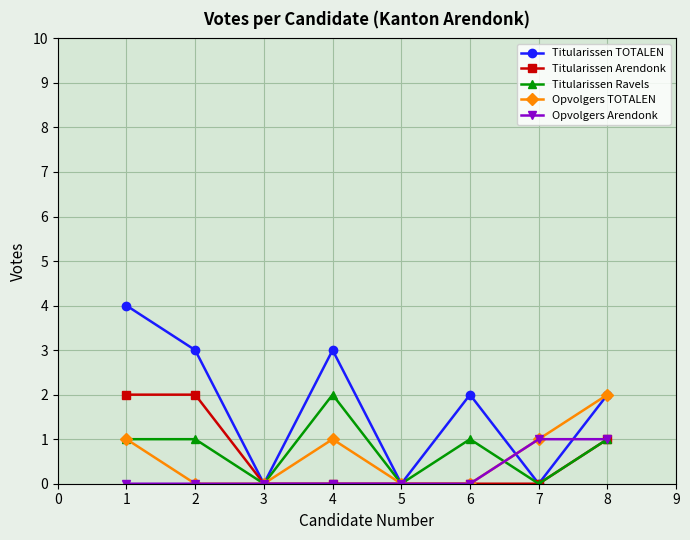

How many categories are shown in the chart?

8